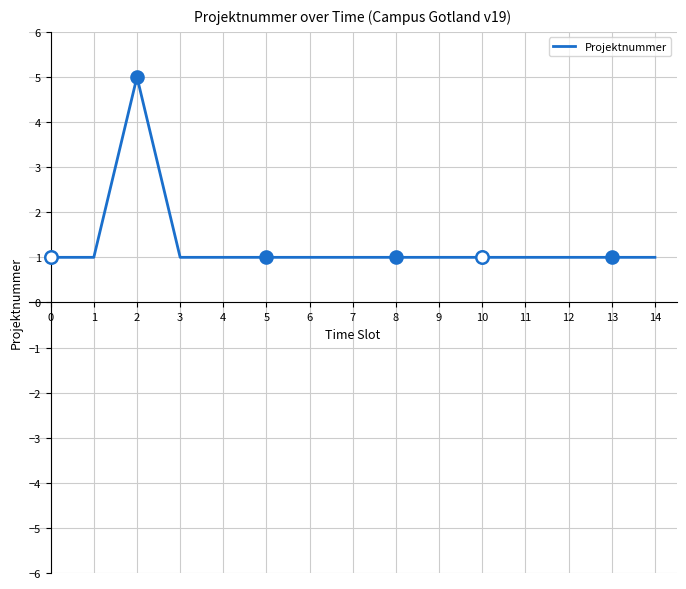

What is the greatest value displayed?

5